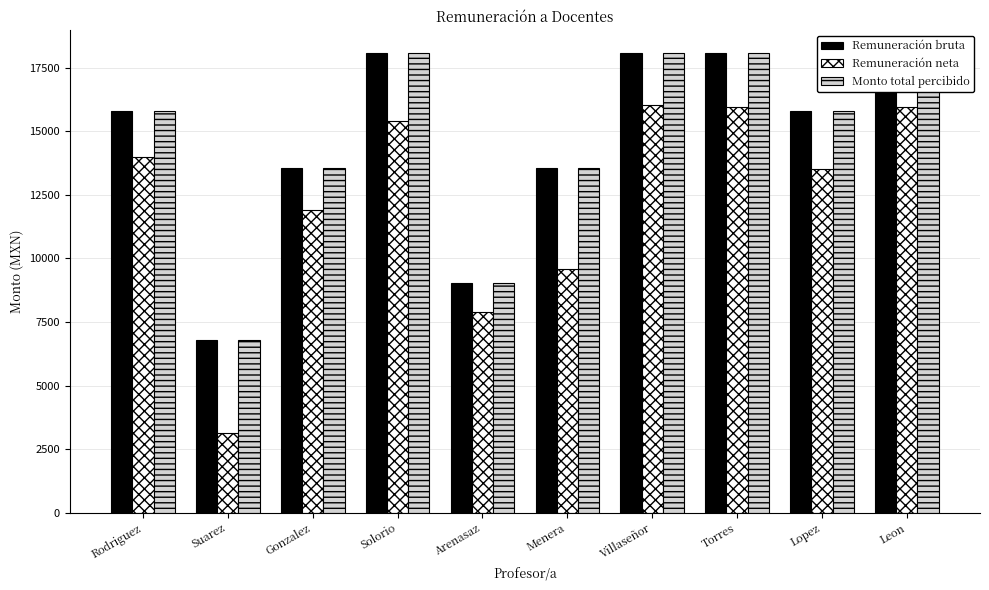

How many distinct data groups are displayed?

3